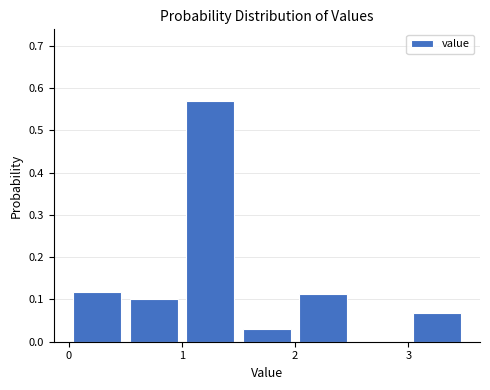

Reading left to right, list every bar in this chart as the range it spans on the x-axis followed by its height. The values are not printed on the chart, so give them approximately, as read against the axis.

0.0 to 0.5: 0.12
0.5 to 1.0: 0.10
1.0 to 1.5: 0.57
1.5 to 2.0: 0.03
2.0 to 2.5: 0.11
2.5 to 3.0: 0
3.0 to 3.5: 0.07